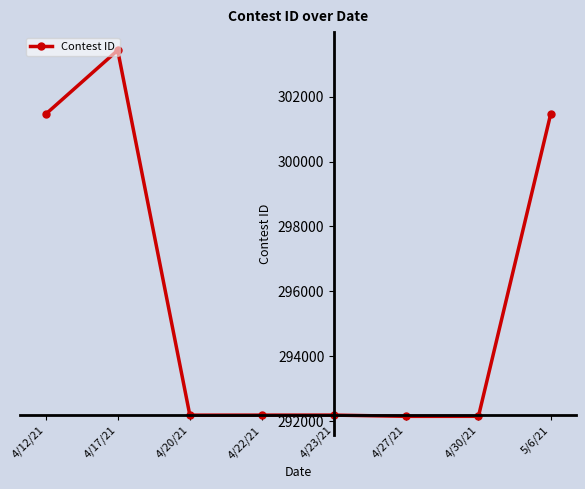

Count the number of data series in this chart.

1